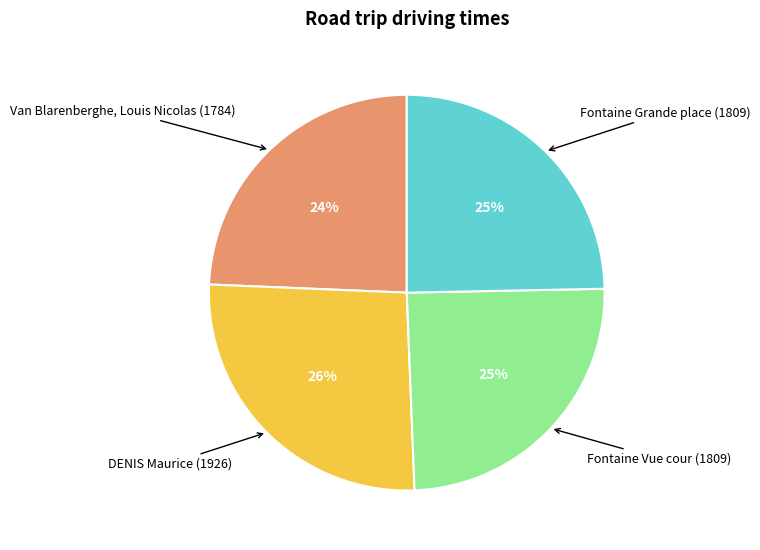

Is there any slice that represents more than half of the pie?

No